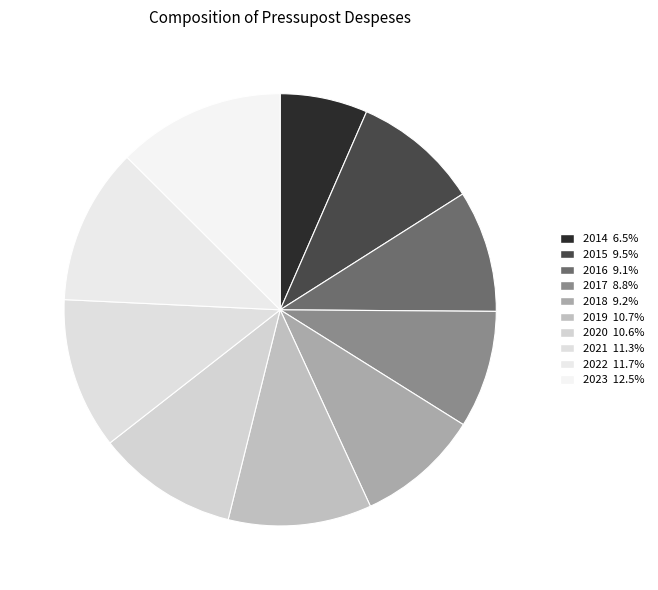

To the nearest percent, what is the difference between the 2020 and 2014 slice percentages?

4%